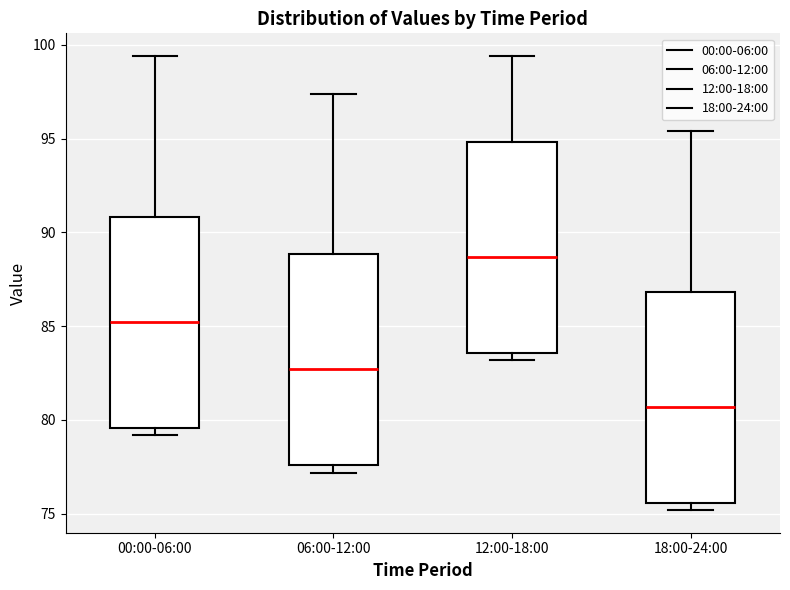

Reading left to right, transcribe this box plot: for each box, give where its median line is, the range the box spans, and where its two whiskers end, as read against the y-axis. The values are not printed on the chart, so give them approximately, as read against the axis.

00:00-06:00: median 85.0, box 79.5 to 91.0, whiskers 79.0 to 99.5
06:00-12:00: median 82.5, box 77.5 to 89.0, whiskers 77.0 to 97.5
12:00-18:00: median 88.5, box 83.5 to 95.0, whiskers 83.0 to 99.5
18:00-24:00: median 80.5, box 75.5 to 87.0, whiskers 75.0 to 95.5